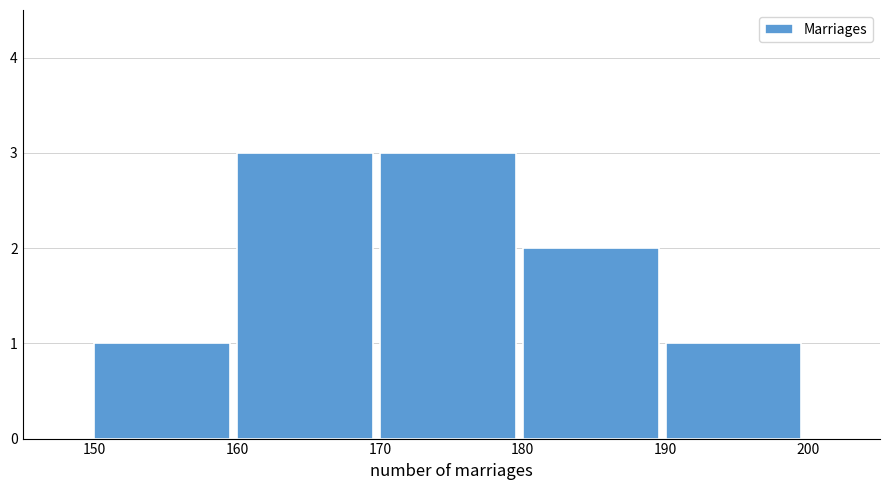

Reading left to right, transcribe this chart: for each bar, give the range it covers on the x-axis and its height. The values are not printed on the chart, so give them approximately, as read against the axis.

150 to 160: 1
160 to 170: 3
170 to 180: 3
180 to 190: 2
190 to 200: 1